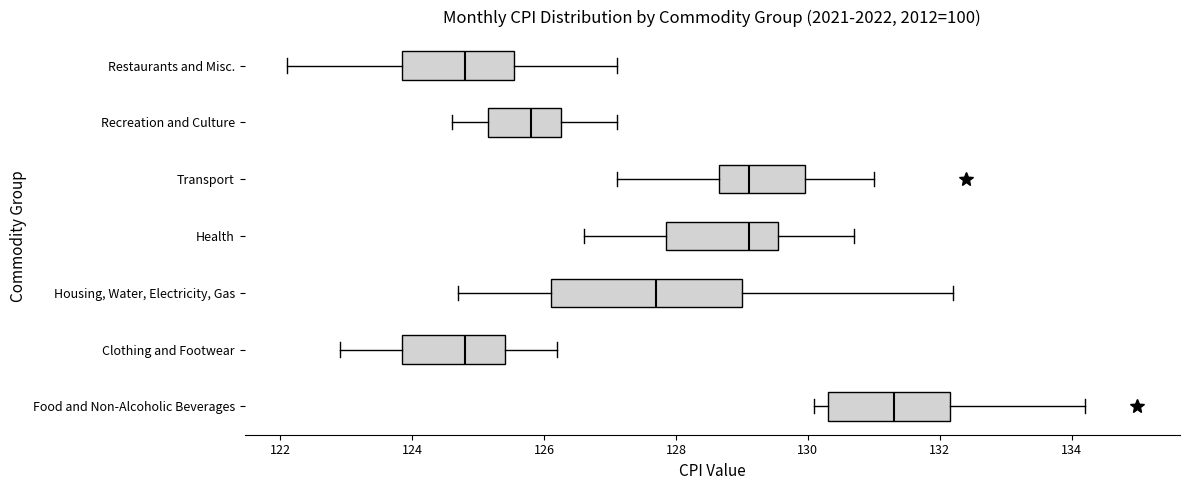

Reading bottom to top, transcribe this box plot: for each box, give where its median line is, the range the box spans, and where its two whiskers end, as read against the x-axis. The values are not printed on the chart, so give them approximately, as read against the axis.

Food and Non-Alcoholic Beverages: median 131.4, box 130.4 to 132.2, whiskers 130.2 to 134.2
Clothing and Footwear: median 124.8, box 123.8 to 125.4, whiskers 123.0 to 126.2
Housing, Water, Electricity, Gas: median 127.8, box 126.2 to 129.0, whiskers 124.8 to 132.2
Health: median 129.2, box 127.8 to 129.6, whiskers 126.6 to 130.8
Transport: median 129.2, box 128.6 to 130.0, whiskers 127.2 to 131.0
Recreation and Culture: median 125.8, box 125.2 to 126.2, whiskers 124.6 to 127.2
Restaurants and Misc.: median 124.8, box 123.8 to 125.6, whiskers 122.2 to 127.2